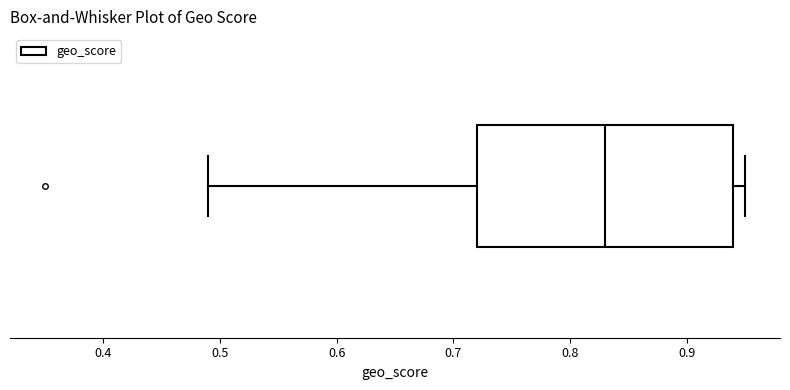

Transcribe this box plot: give where the median line is, the range the box spans, and where the two whiskers end, as read against the x-axis. The values are not printed on the chart, so give them approximately, as read against the axis.

median 0.83, box 0.72 to 0.94, whiskers 0.49 to 0.95